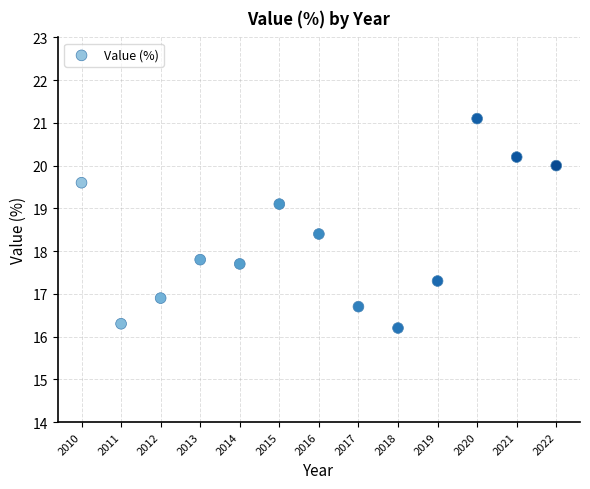

What Y value in the scatter plot is closest to 18?

17.8